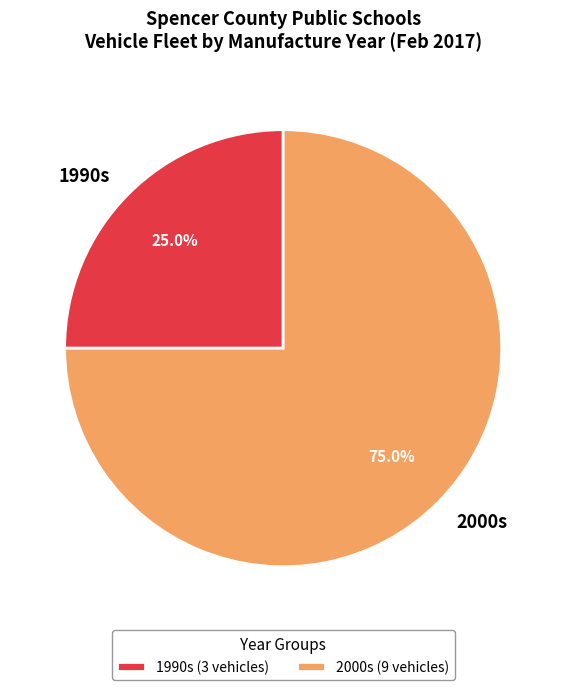

What percentage do 2000s and 1990s together represent?

100.0%